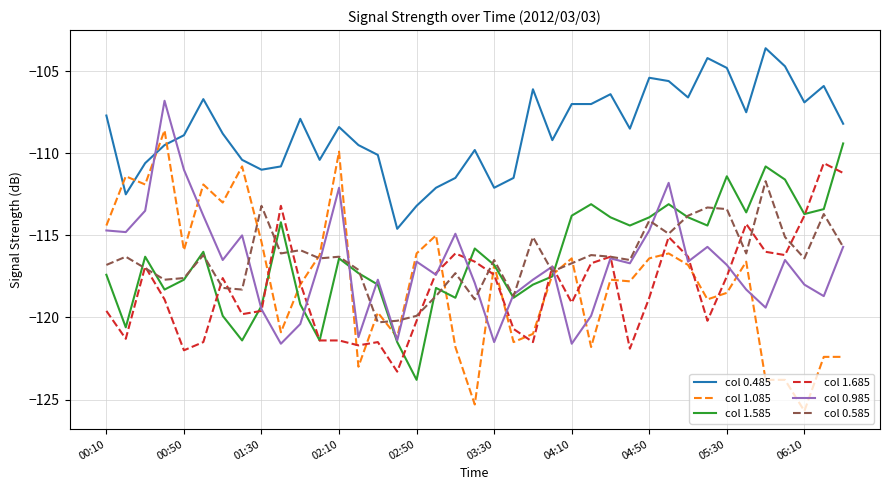

Which series has the largest total across all categories?

col 0.485